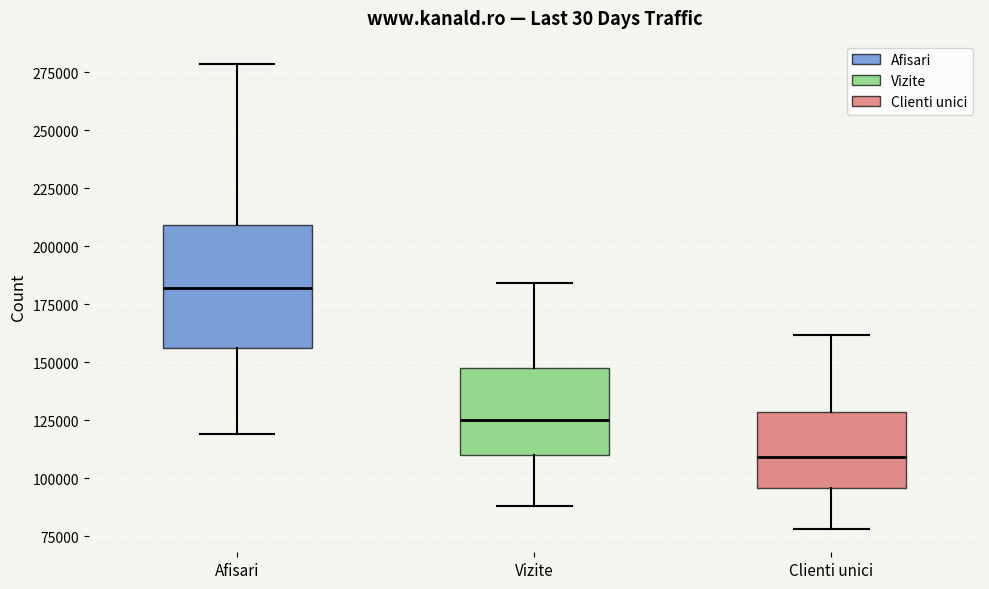

Where is the upper edge of the box for Afisari on the y-axis? The values are not printed on the chart, so give them approximately, as read against the axis.

210000